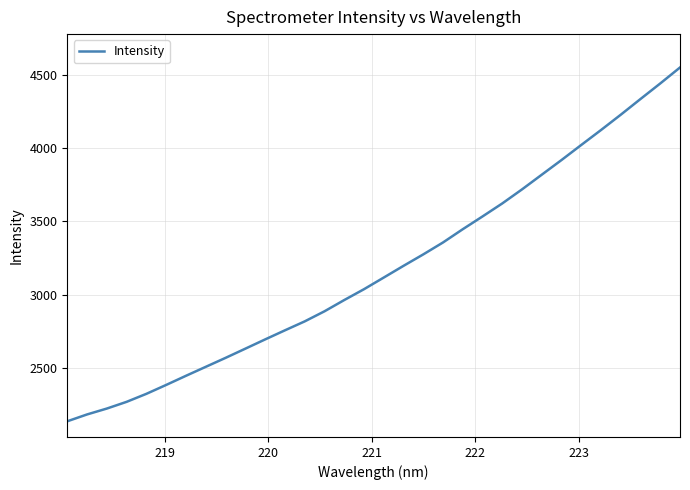

What is the greatest value displayed?

4549.8